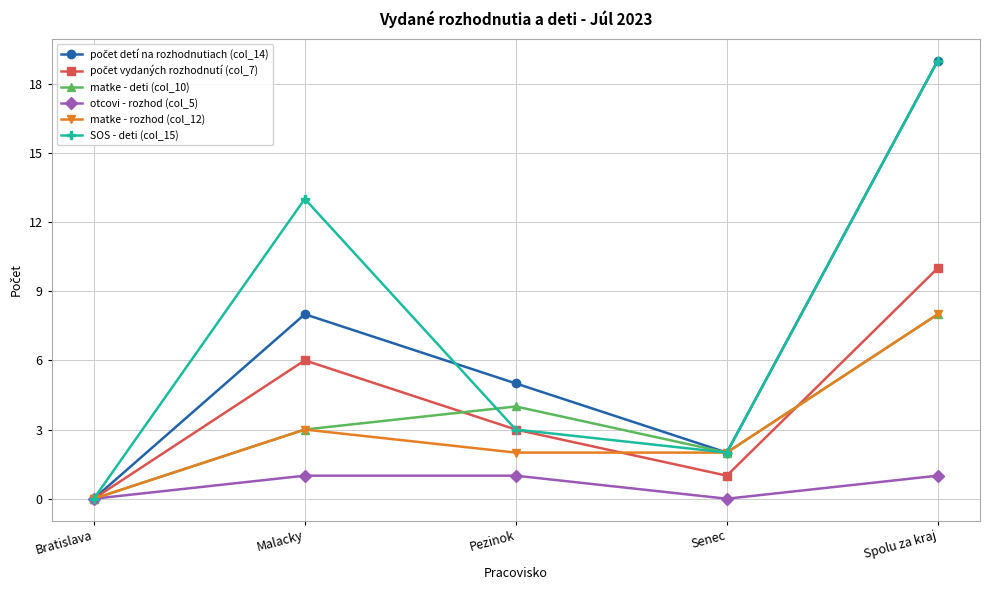

What is the difference between the highest and lowest values at Spolu za kraj?

18